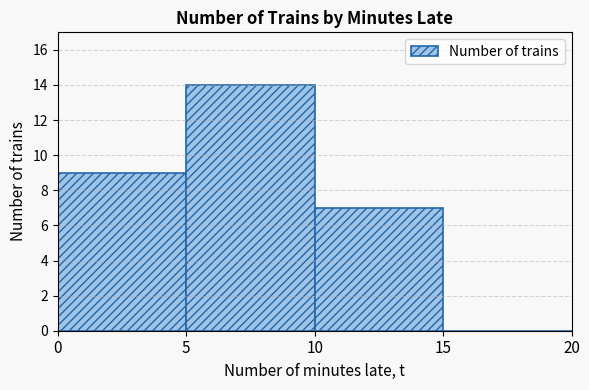

Reading left to right, transcribe this chart: for each bar, give the range it covers on the x-axis and its height. The values are not printed on the chart, so give them approximately, as read against the axis.

0 to 5: 9
5 to 10: 14
10 to 15: 7
15 to 20: 0